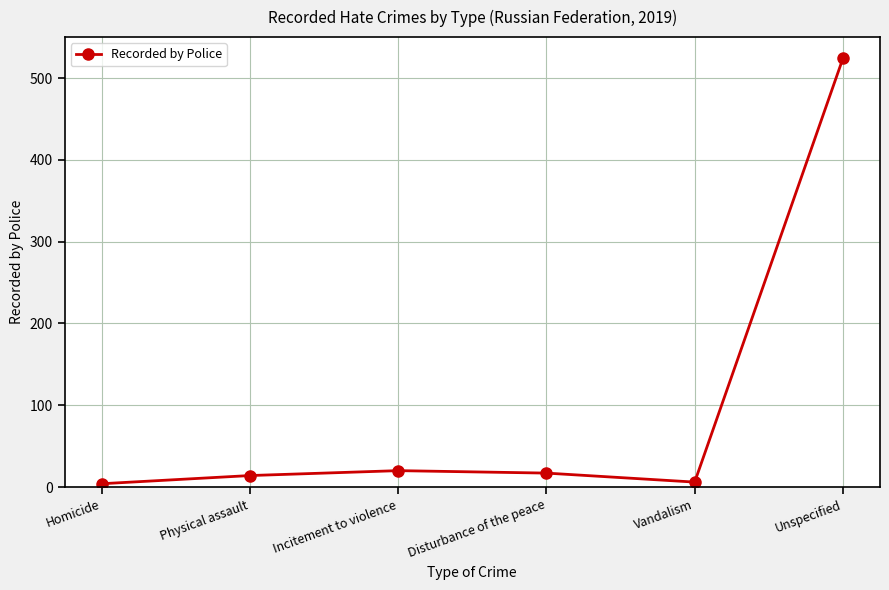

What is the label of the 5th point from the left?

Vandalism